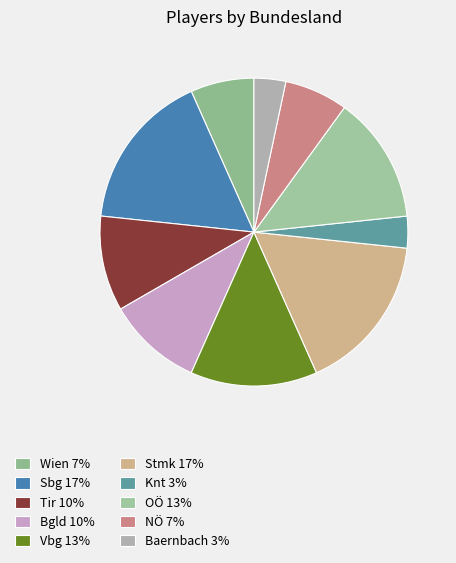

What is the largest slice in the pie chart?

Sbg